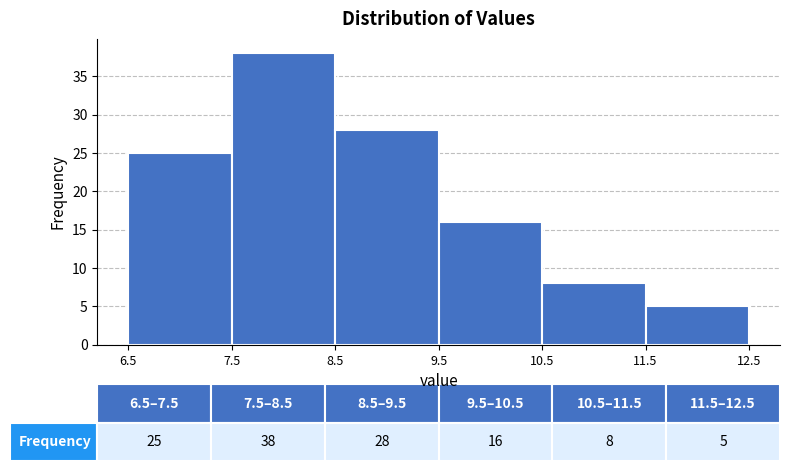

Over which range of the x-axis is the bar tallest?

7.5 to 8.5